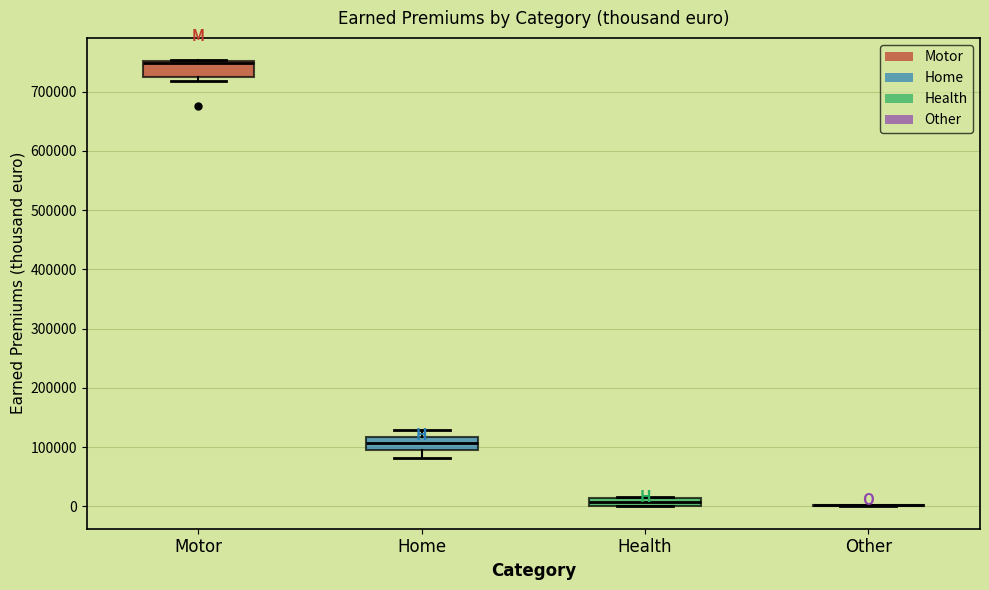

Where does the median line of the box for Home sit on the y-axis? The values are not printed on the chart, so give them approximately, as read against the axis.

110000